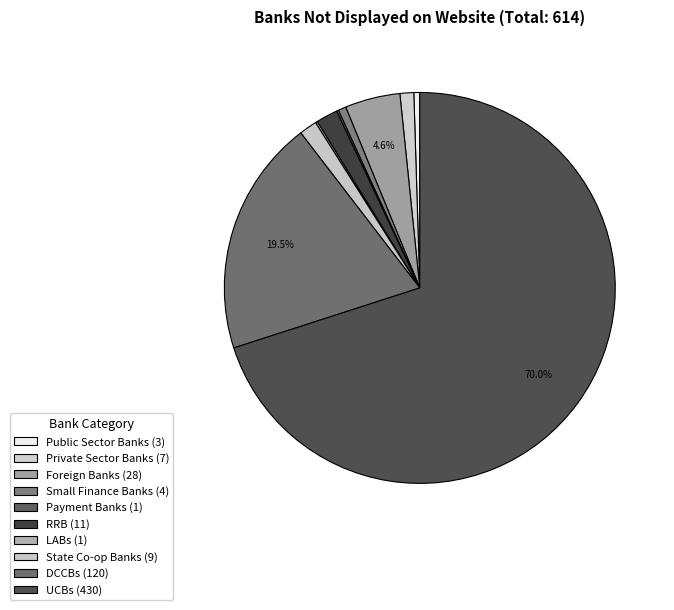

How many slices are in this pie chart?

10